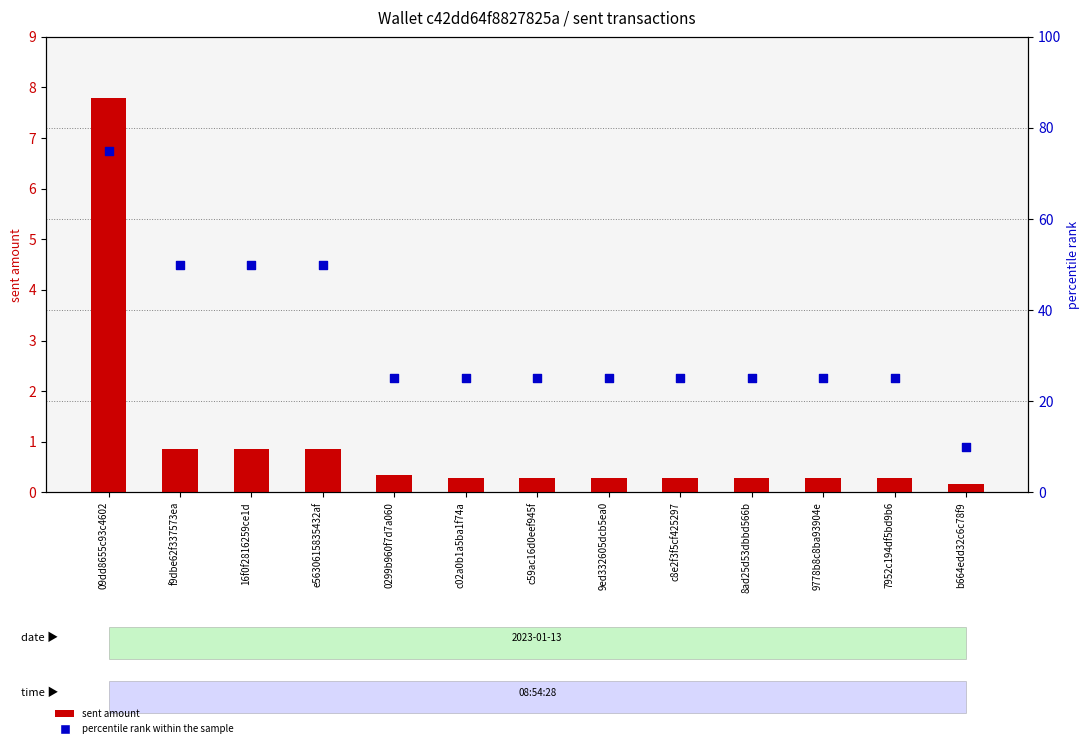

At how many categories does at least one series exceed 40?

4